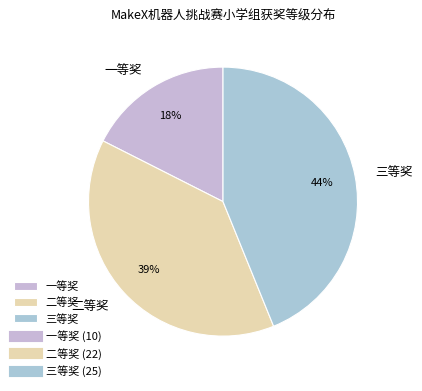

To the nearest percent, what percentage of the pie is 三等奖?

44%